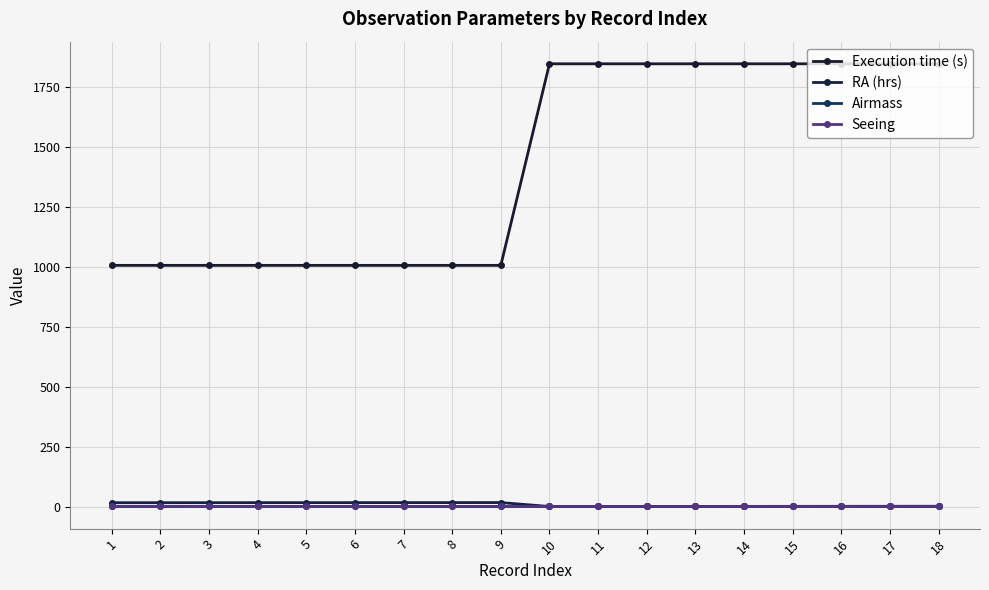

Which series has the widest spread of values?

Execution time (s)